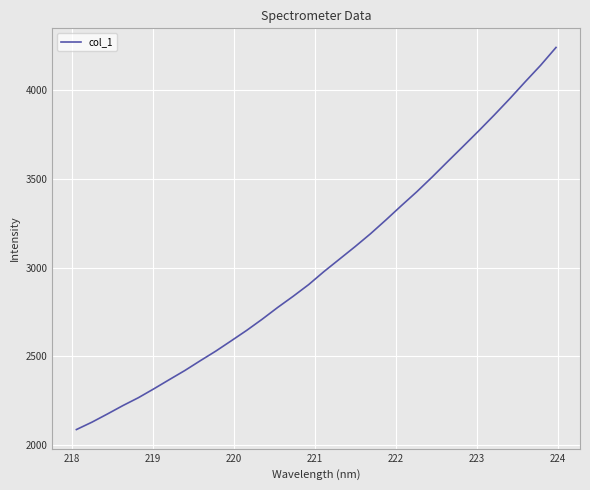

What is the minimum value shown in the chart?

2085.6